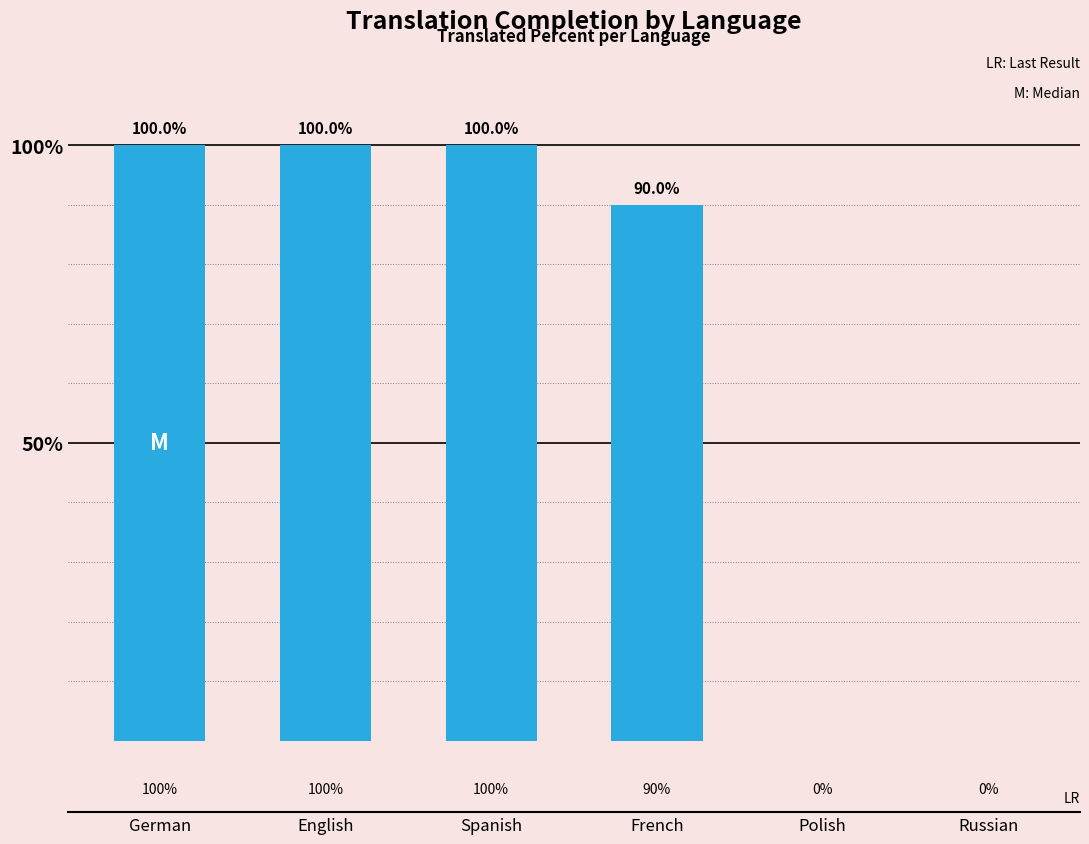

How many series are shown in this chart?

1